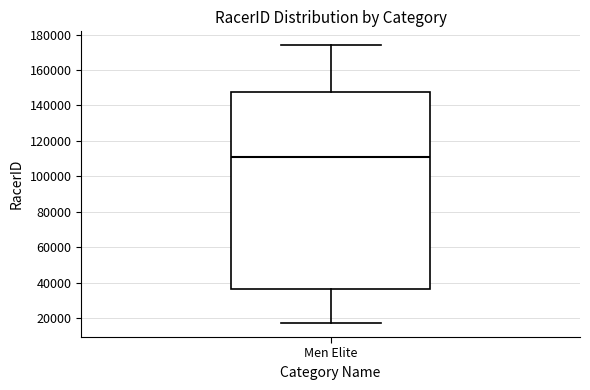

Read this box plot against the y-axis: the position of the median line, the range covered by the box, and the ends of both whiskers. The values are not printed on the chart, so give them approximately, as read against the axis.

median 110000, box 36000 to 148000, whiskers 18000 to 174000